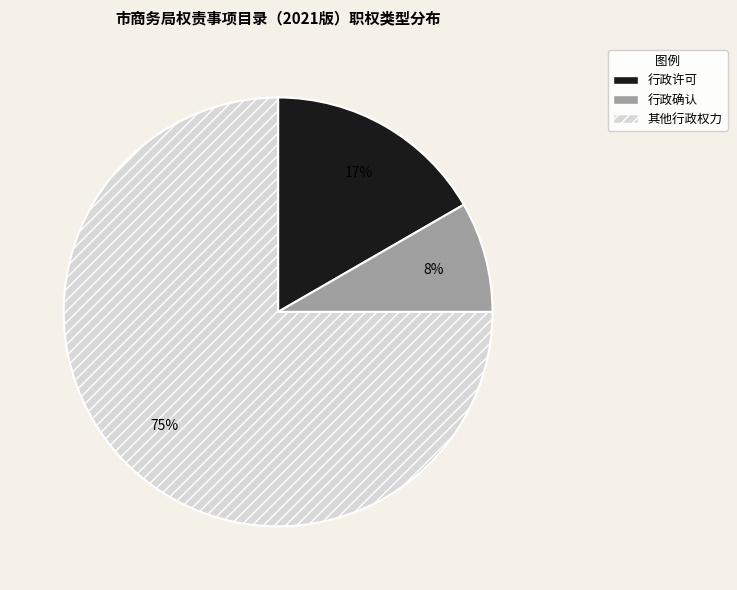

How many segments does this pie chart have?

3